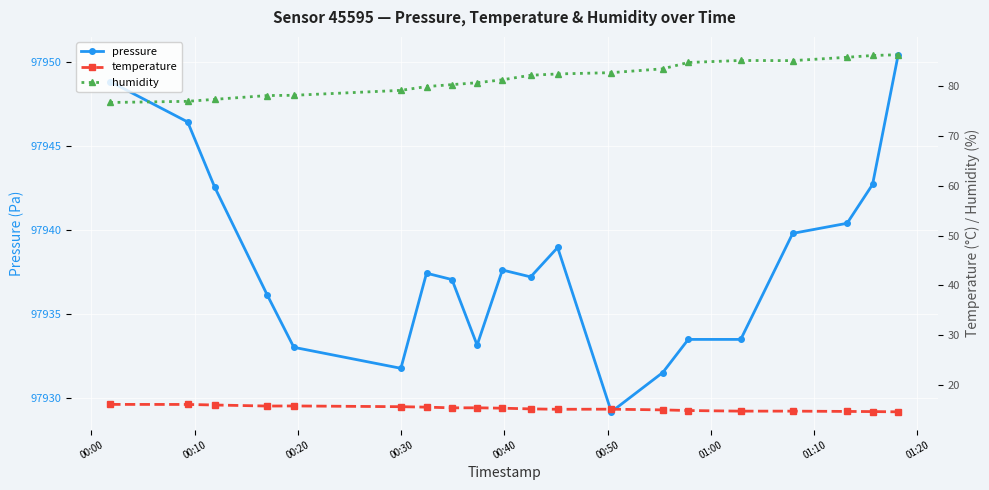

What is the value of the temperature point at the 9th from the left?

15.5